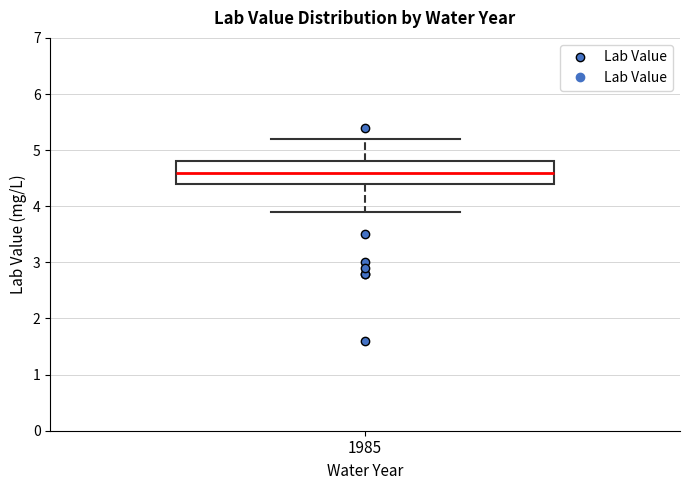

Read this box plot against the y-axis: the position of the median line, the range covered by the box, and the ends of both whiskers. The values are not printed on the chart, so give them approximately, as read against the axis.

median 4.6, box 4.4 to 4.8, whiskers 3.9 to 5.2